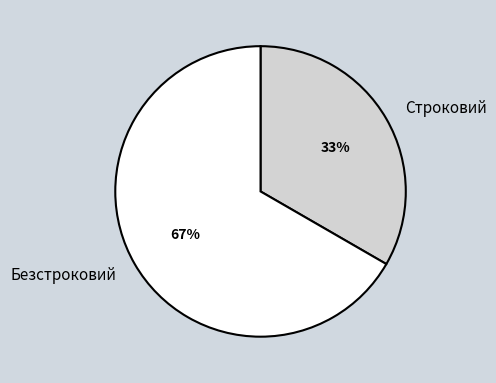

Count the number of slices in the pie.

2